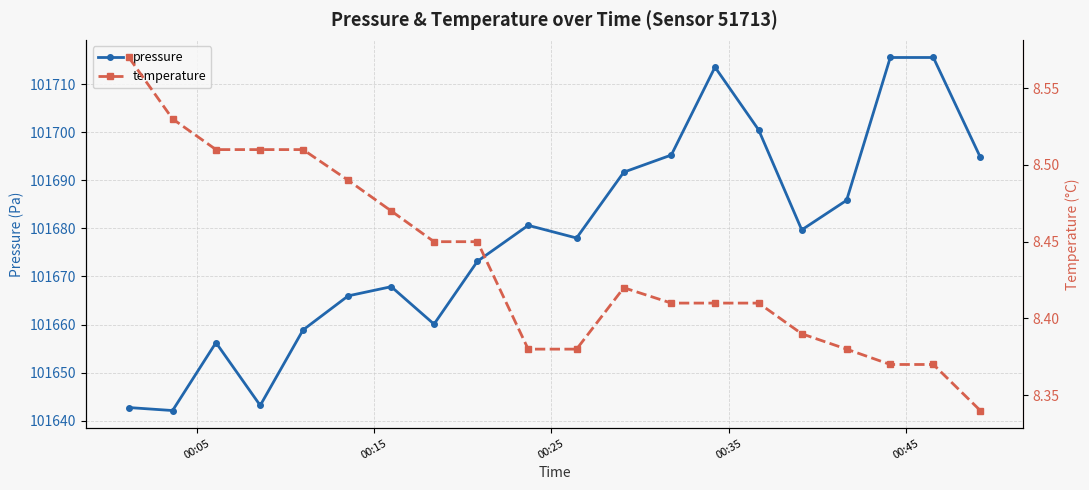

Does the chart have visible grid lines?

Yes